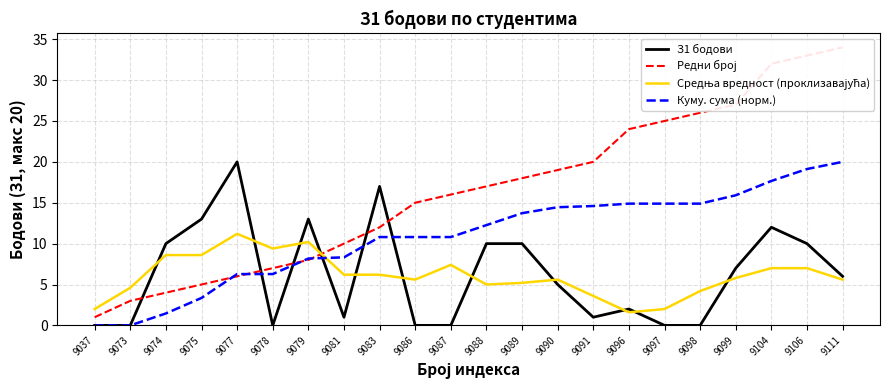

What are all the series names shown in the legend?

З1 бодови, Редни број, Средња вредност (проклизавајућа), Куму. сума (норм.)